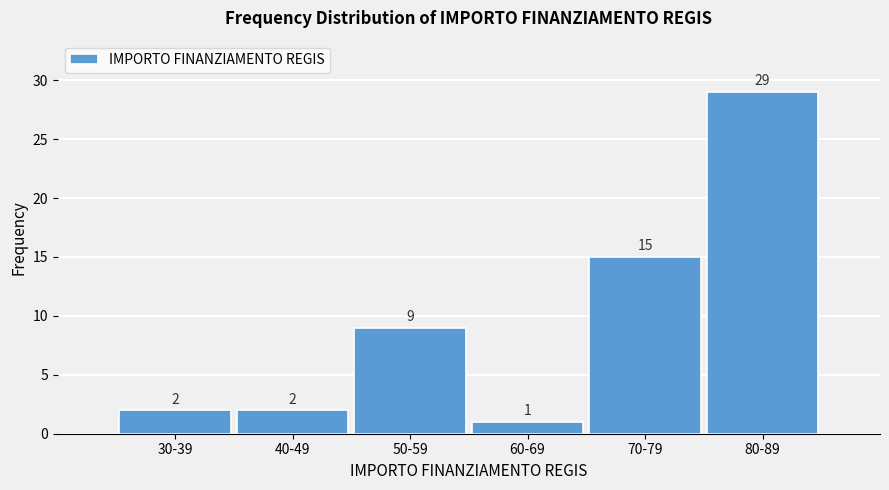

Reading right to left, extract all data points from this chart.

80-89=29	70-79=15	60-69=1	50-59=9	40-49=2	30-39=2